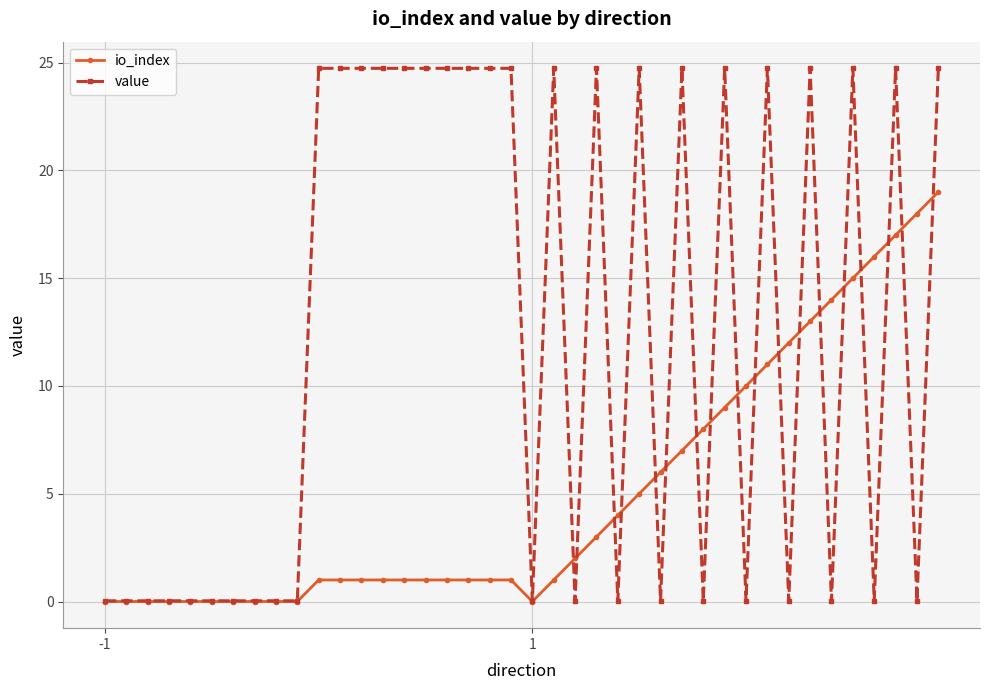

Which series has the widest spread of values?

value